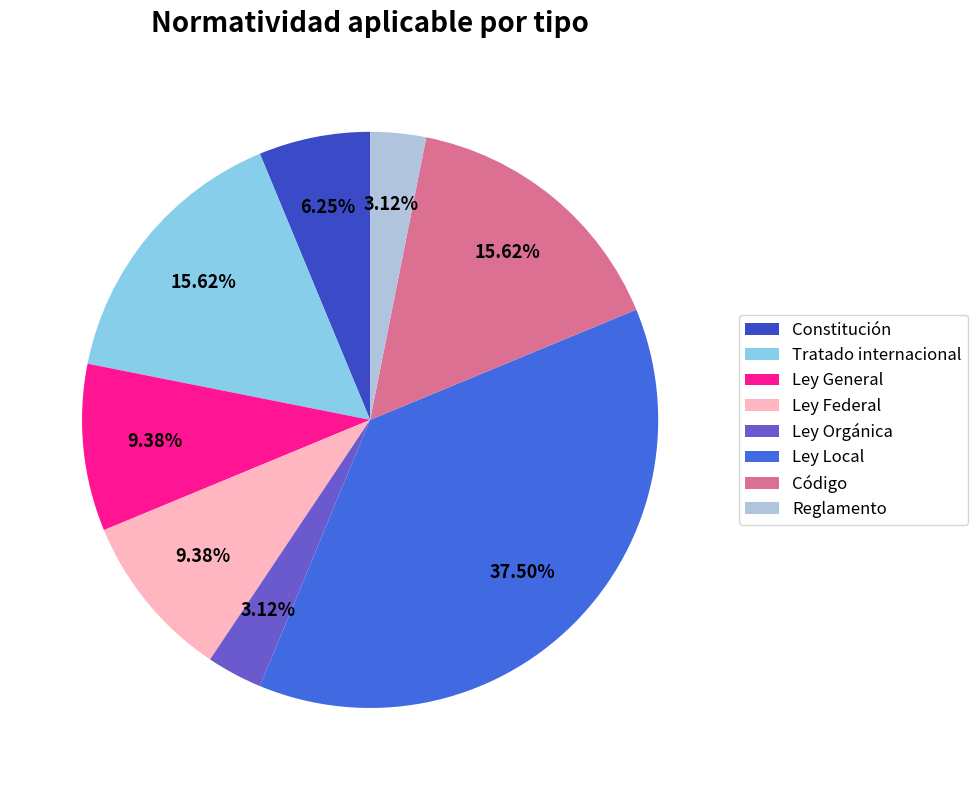

Does Ley General represent more than half of the total?

No